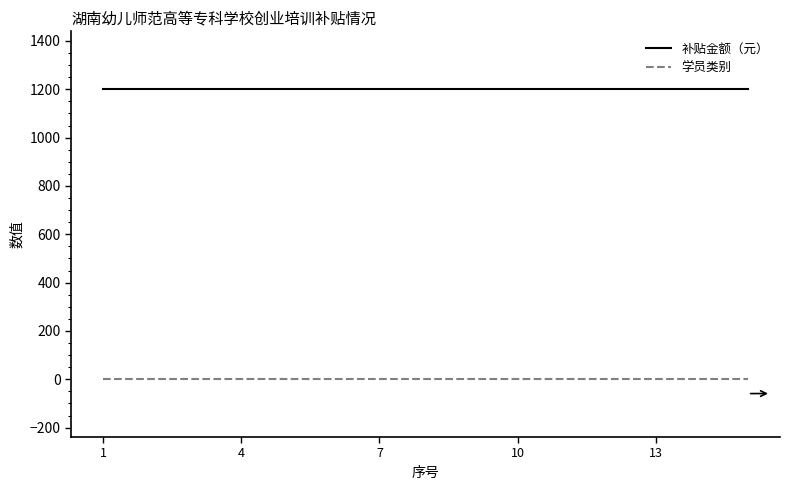

Rank the series by their maximum value, from lowest to highest.

学员类别, 补贴金额（元）